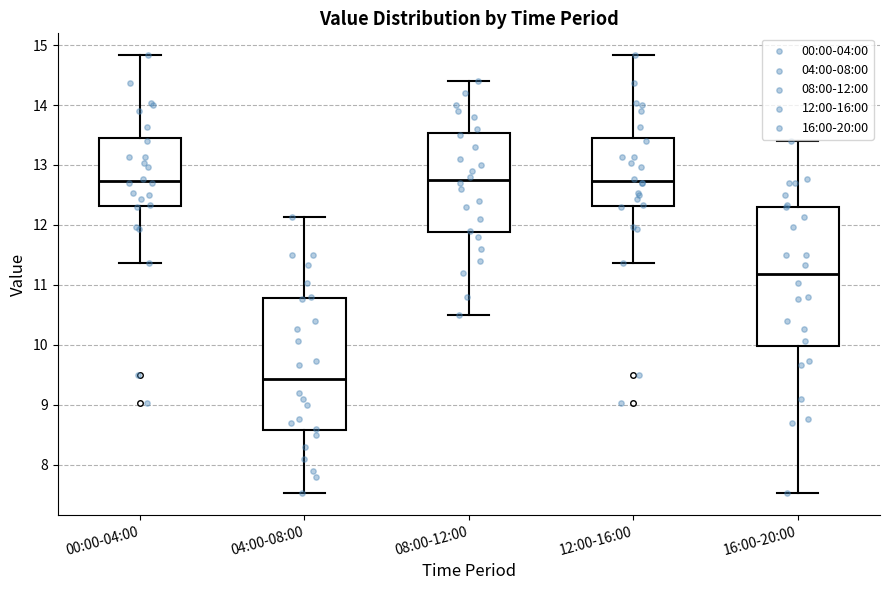

Which box's median line is the lowest?

04:00-08:00